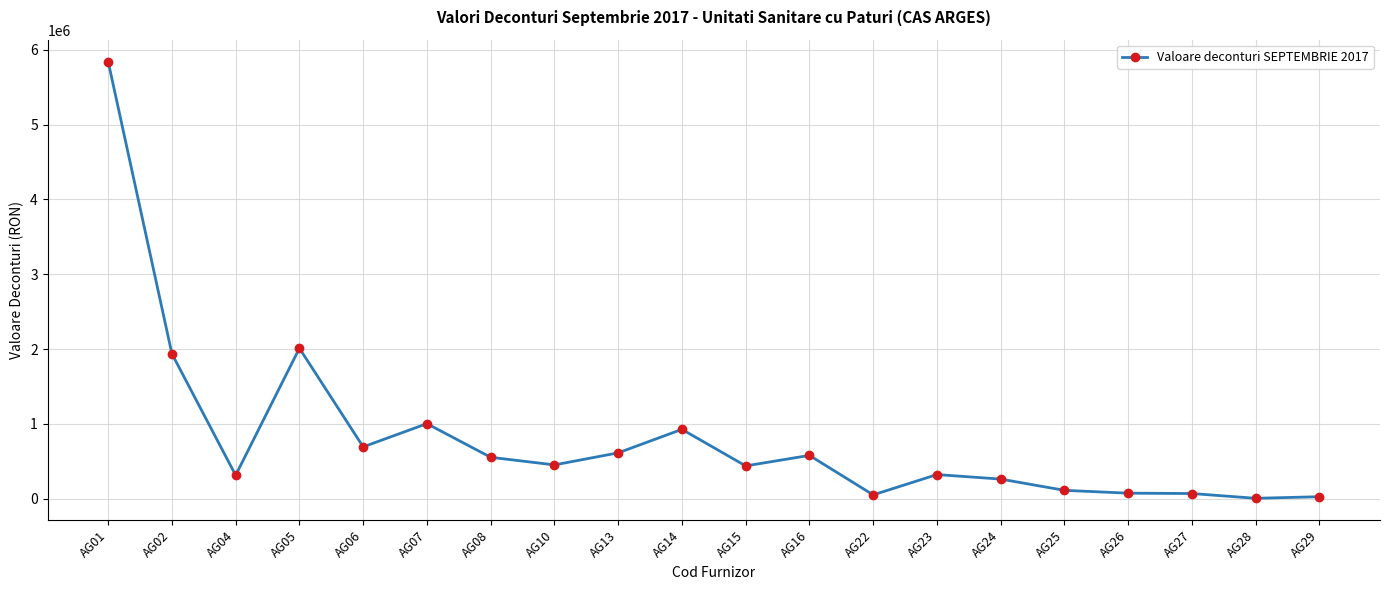

True or false: the data has more than 1 interior local peaks.

True